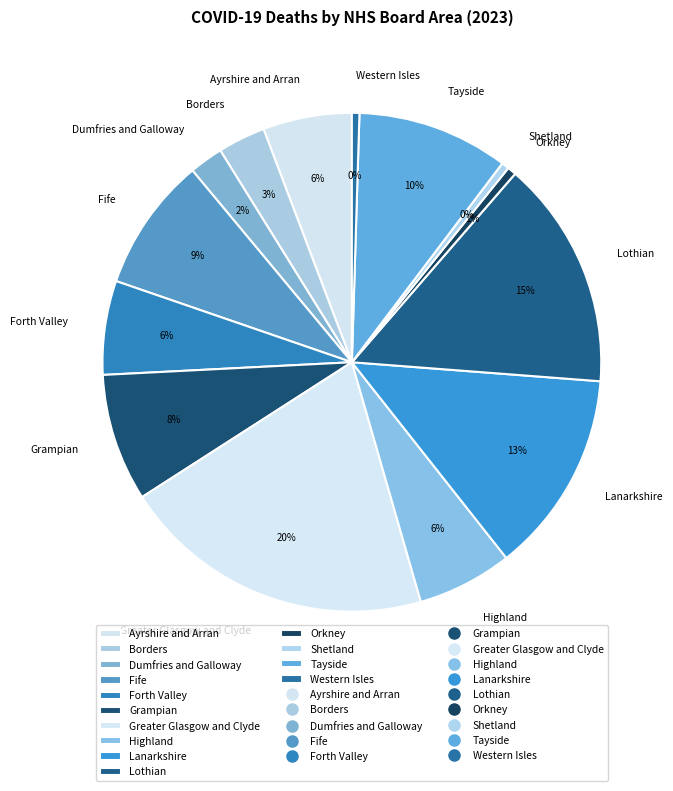

To the nearest percent, what is the difference between the Lothian and Highland slice percentages?

9%